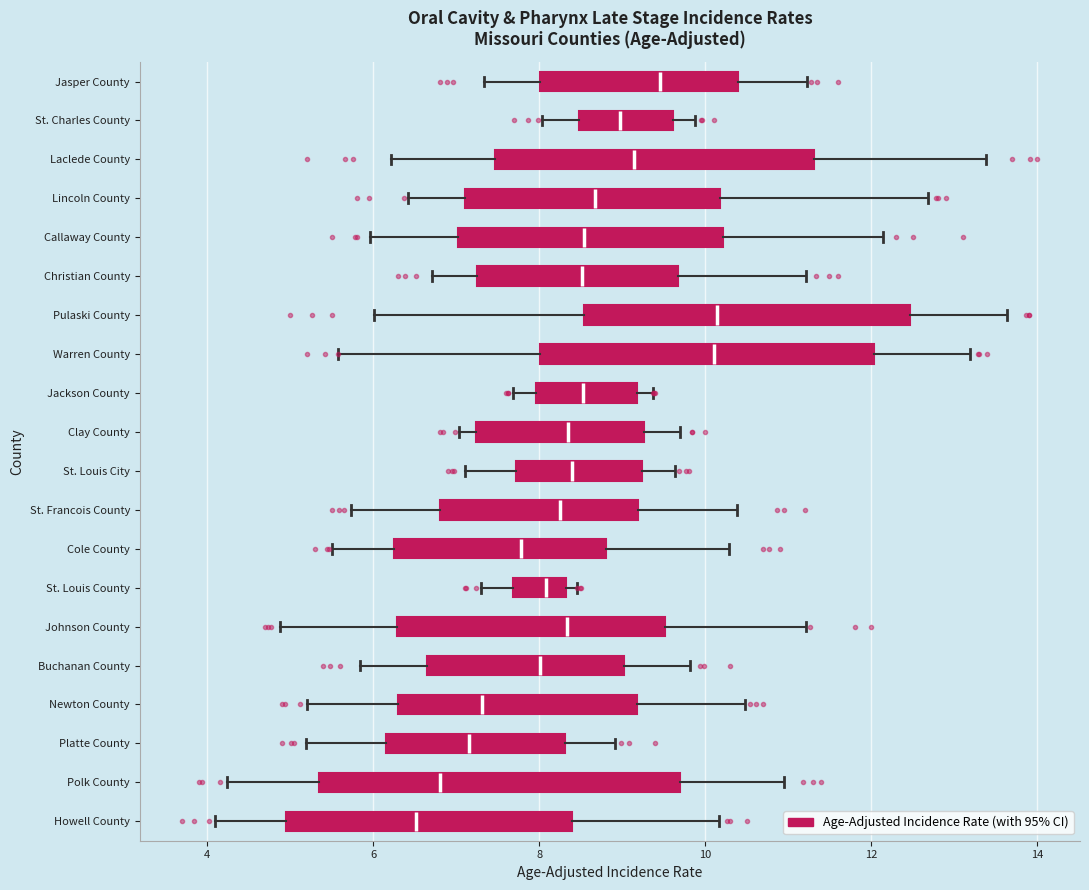

Which box has the furthest to the left median line?

Howell County